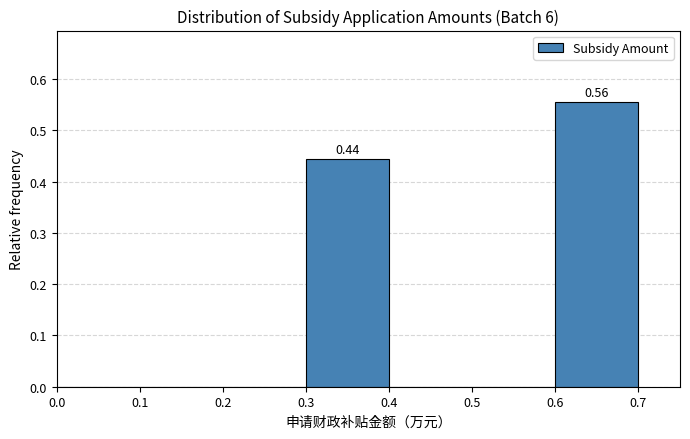

Which range on the x-axis has the tallest bar?

0.6 to 0.7